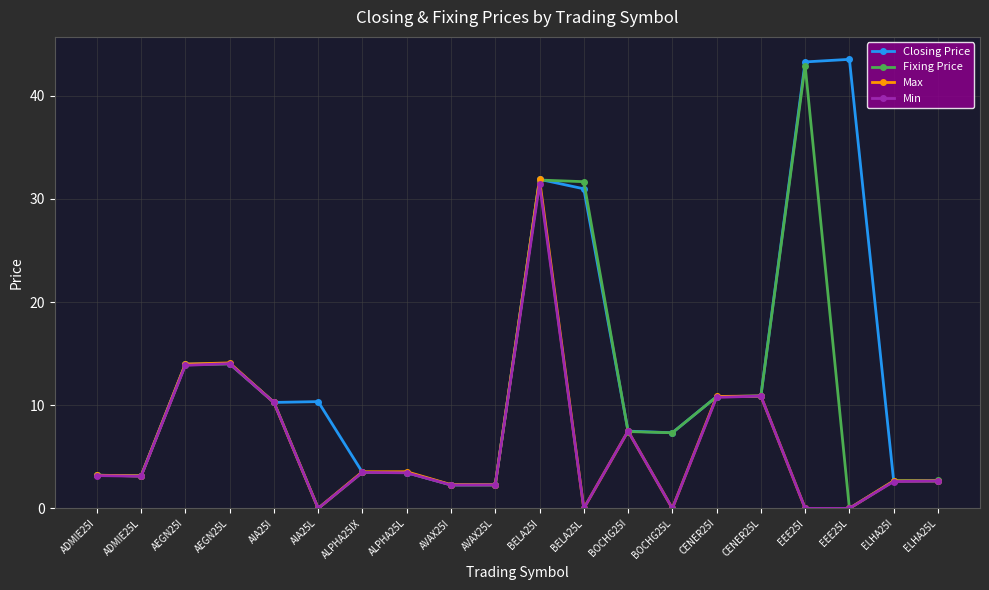

What value does the Min series have at CENER25I?

10.8